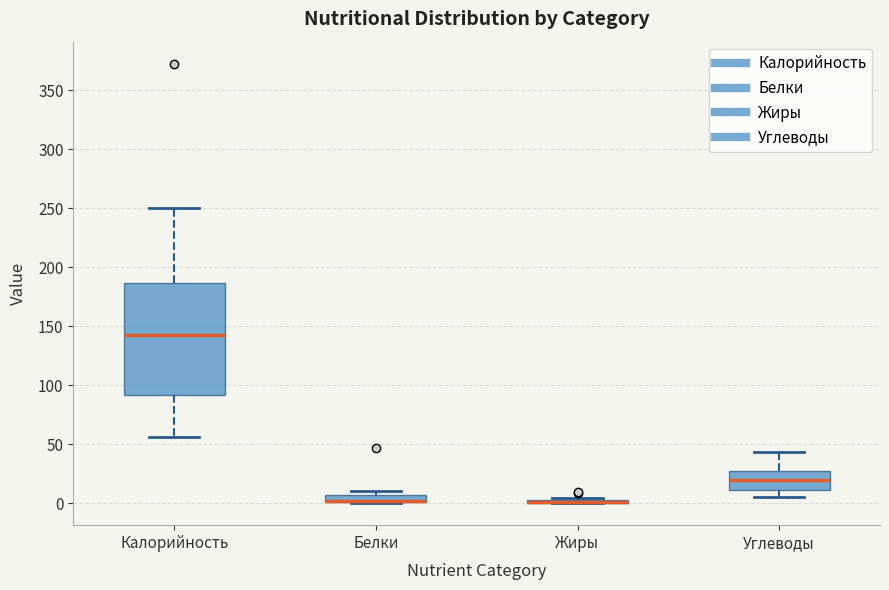

Where does the lower whisker of the box for Калорийность end on the y-axis? The values are not printed on the chart, so give them approximately, as read against the axis.

55